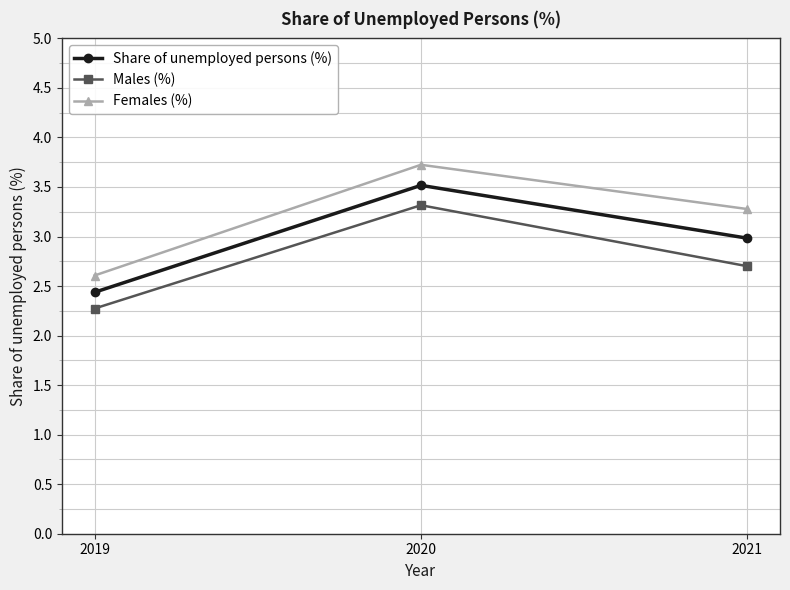

Reading left to right, what are all the values shown in this chart?

Share of unemployed persons (%): 2019=2.4	2020=3.5	2021=3.0
Males (%): 2019=2.3	2020=3.3	2021=2.7
Females (%): 2019=2.6	2020=3.7	2021=3.3